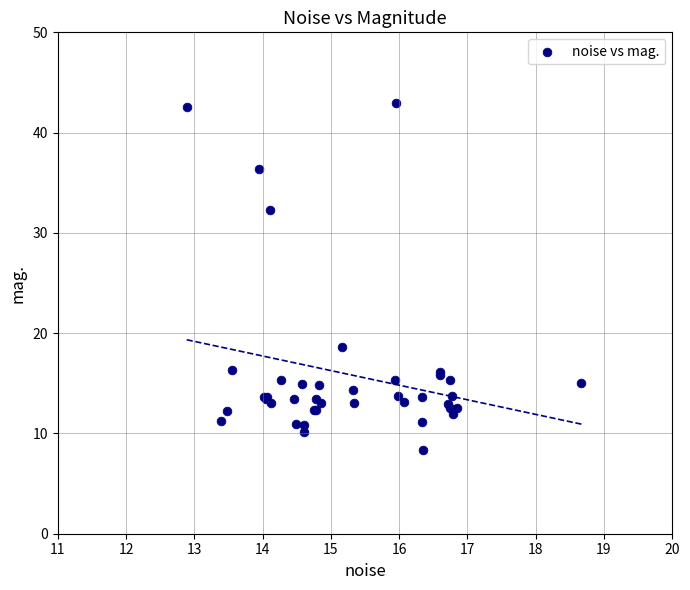

What Y value in the scatter plot is closest to 25?

18.6